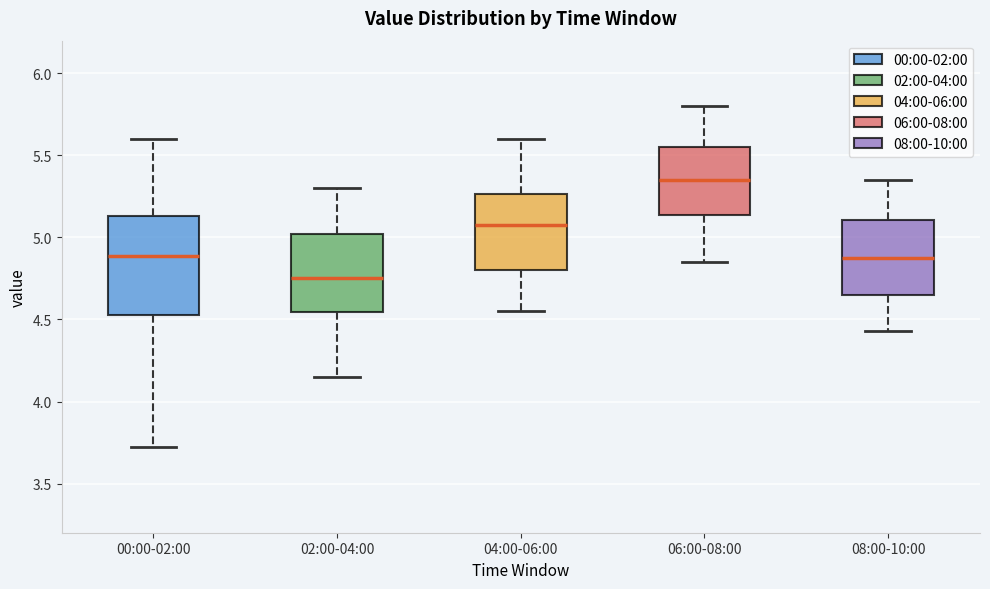

Where does the median line of the box for 02:00-04:00 sit on the y-axis? The values are not printed on the chart, so give them approximately, as read against the axis.

4.75